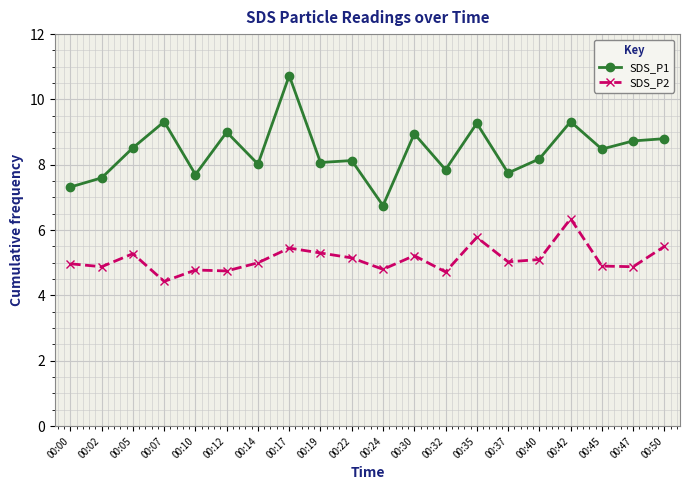

What is the difference between the SDS_P1 values at 00:12 and 00:40?

0.8